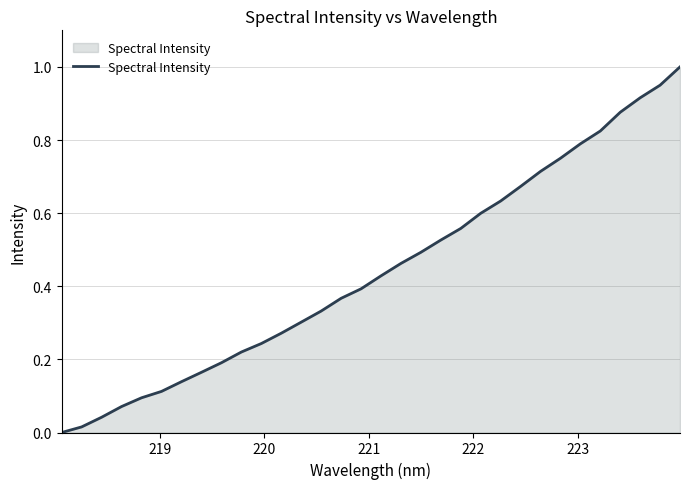

What is the difference between the maximum and minimum values?

1.0